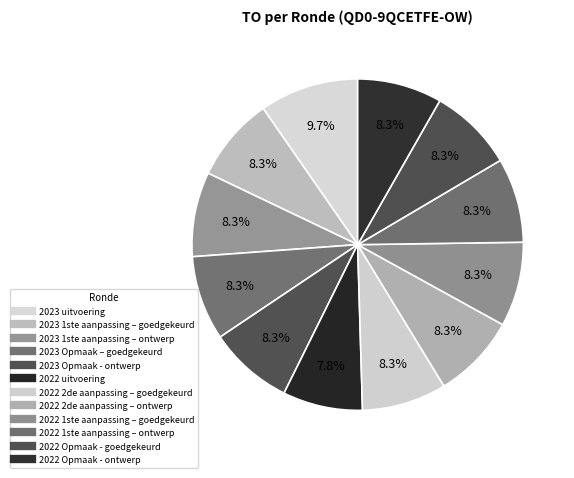

What percentage is NOT represented by 2023 1ste aanpassing – ontwerp?

91.7%